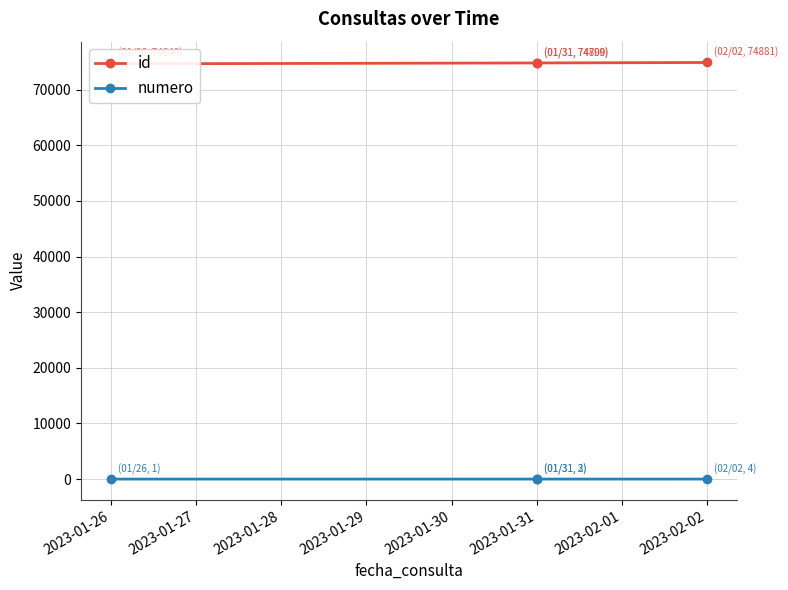

Which label corresponds to the smallest value in the chart?

2023-01-26